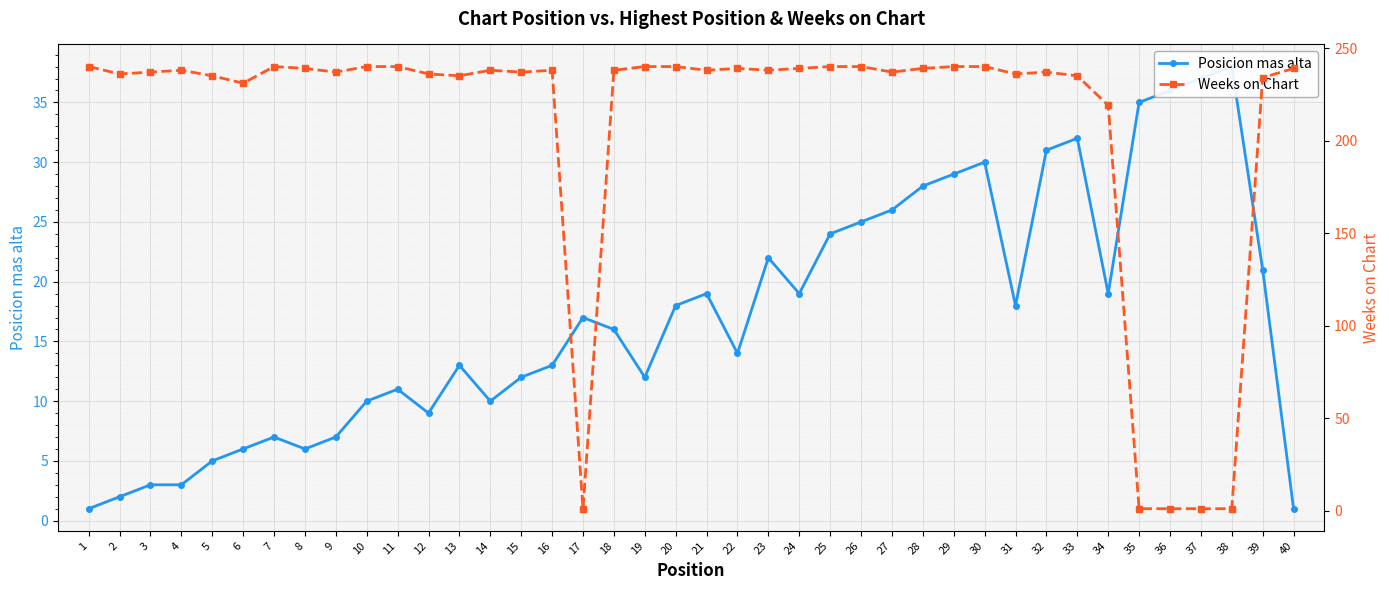

What is the total value across all series at 14?

248